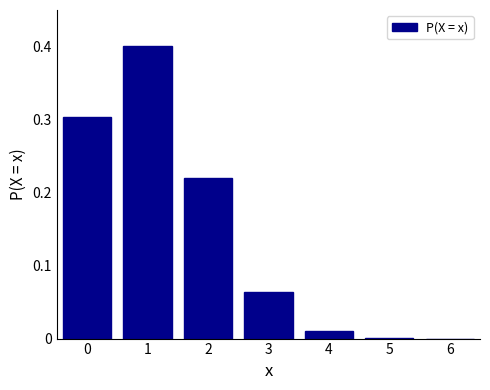

What is the sum of all values?

1.0